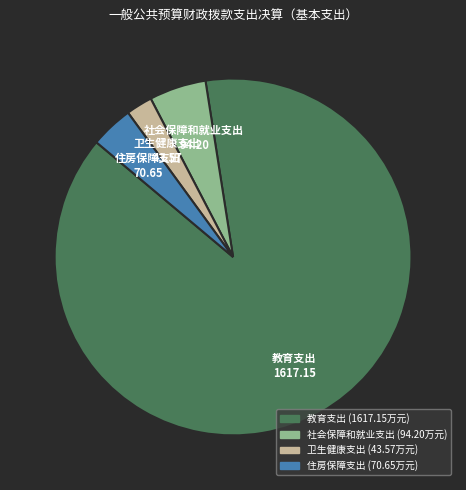

Is 住房保障支出 the majority of the pie?

No